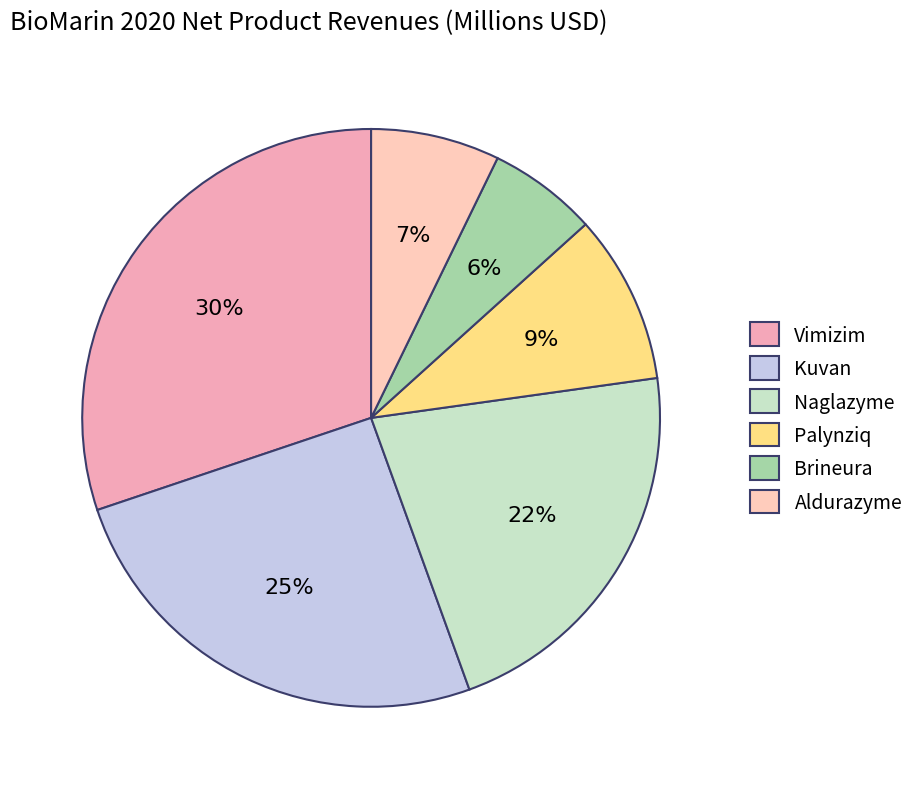

Approximately how many times larger is the value at Palynziq compared to Kuvan?

0.4